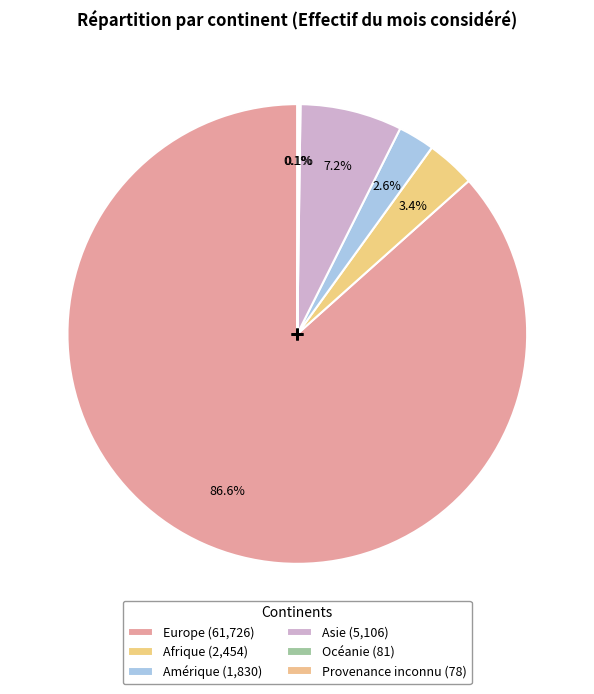

Combined, what portion of the pie is Afrique and Océanie?

3.6%